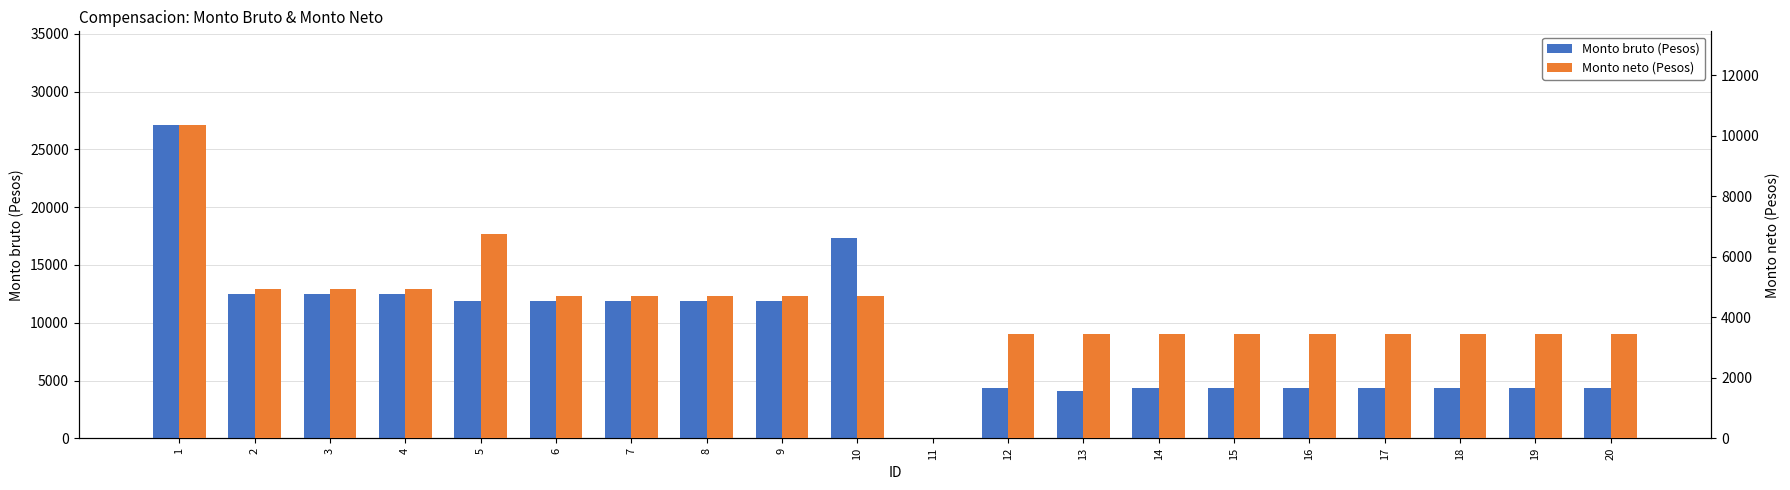

How many data points in Monto neto (Pesos) are less than 4709?

10